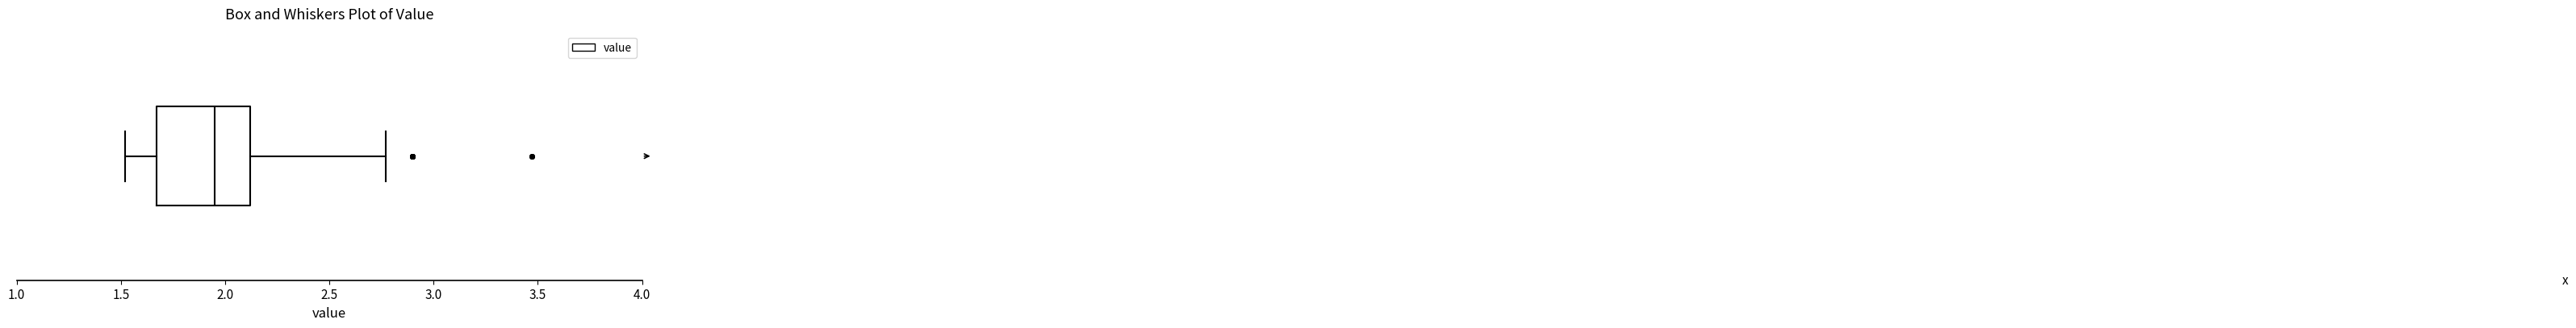

Transcribe this box plot: give where the median line is, the range the box spans, and where the two whiskers end, as read against the x-axis. The values are not printed on the chart, so give them approximately, as read against the axis.

median 1.95, box 1.65 to 2.10, whiskers 1.50 to 2.75